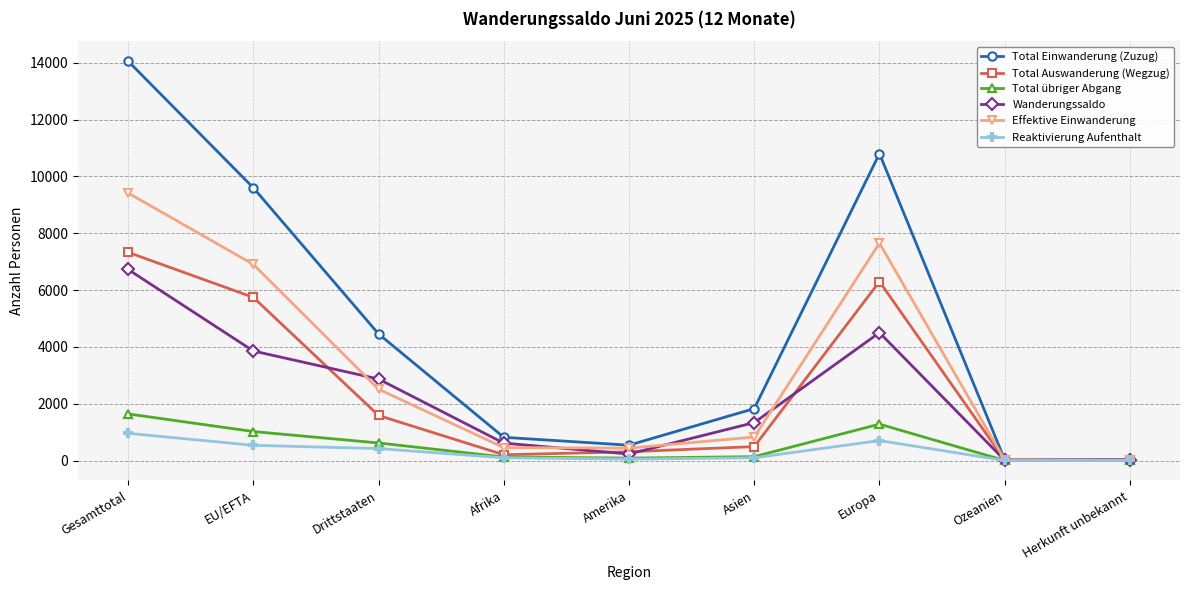

What is the total value across all series at Amerika?

1661